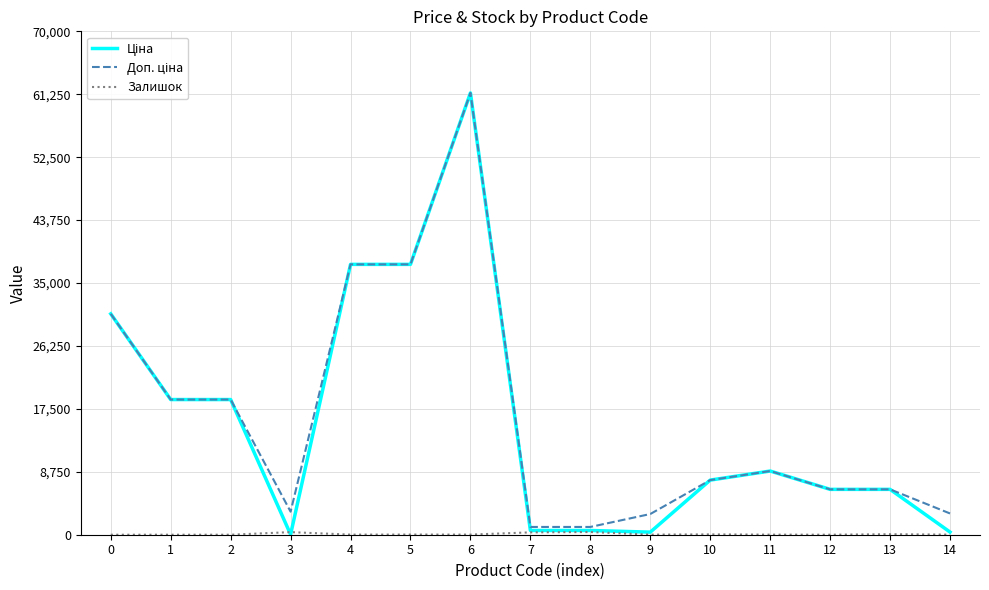

At which category is the sum across all series the highest?

6